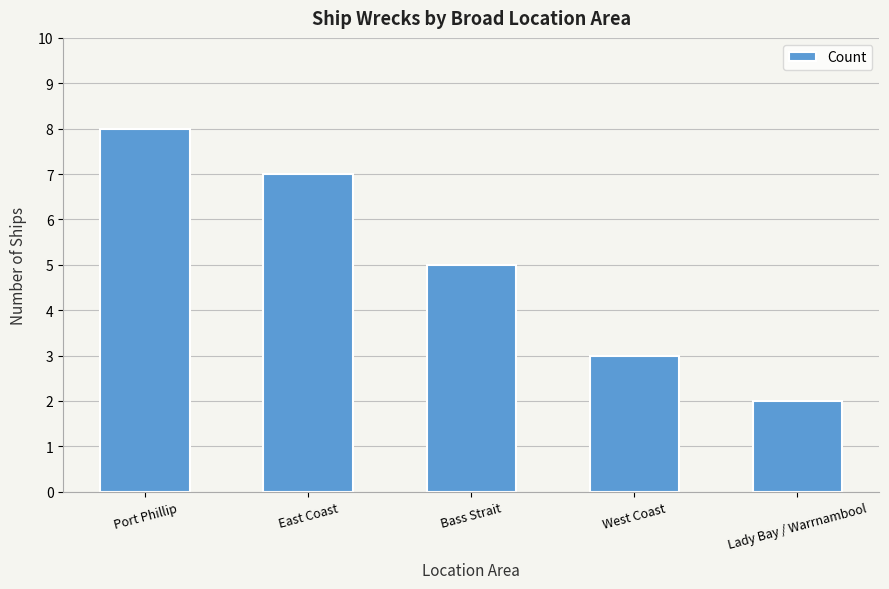

What is the greatest value displayed?

8